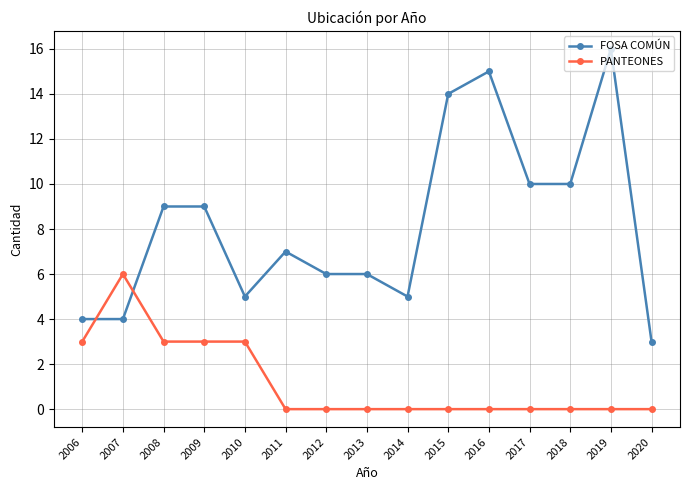

After their last crossing, which series has the higher values: PANTEONES or FOSA COMÚN?

FOSA COMÚN